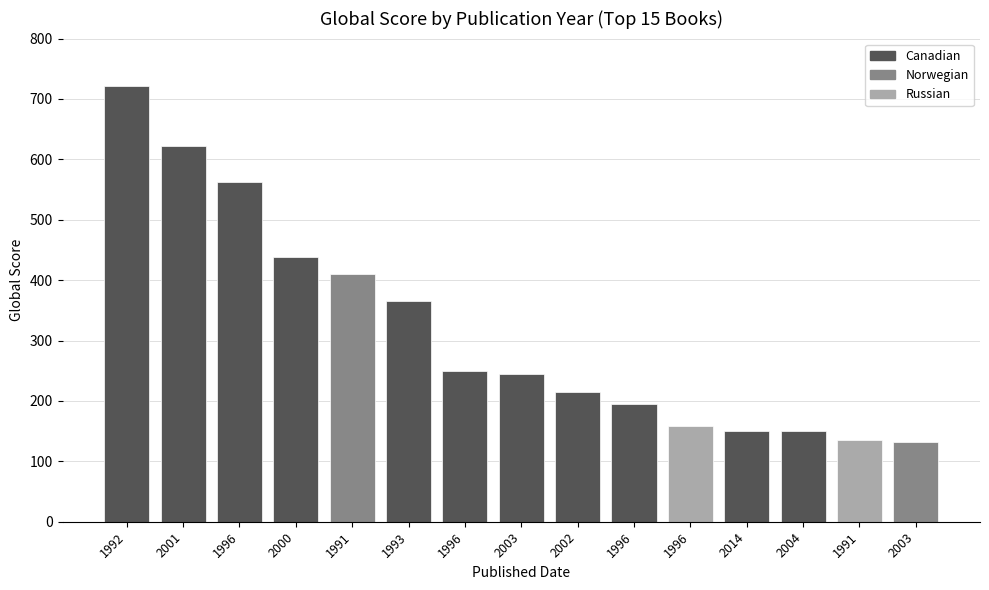

How many data points are less than 244?

7